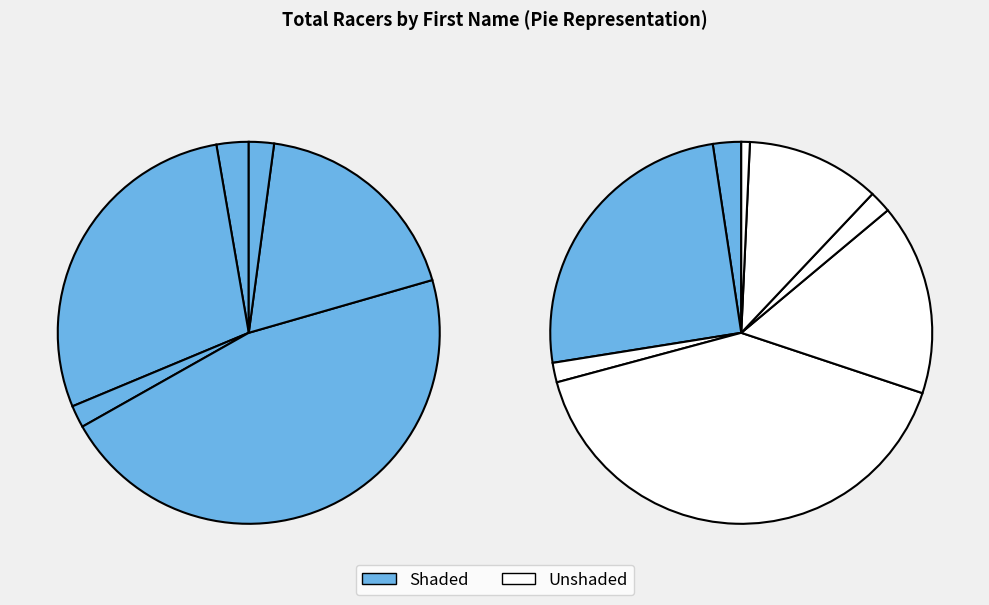

Does any single category account for the majority?

No